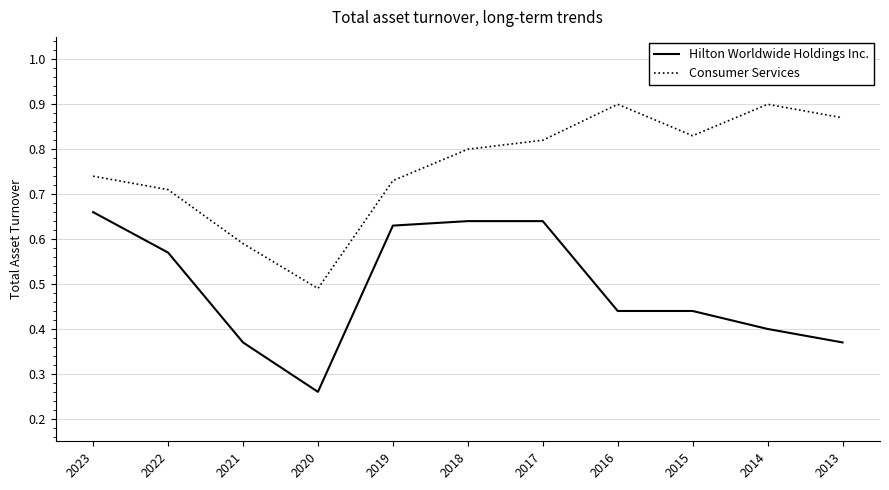

List the series in order of their overall mean, highest first.

Consumer Services, Hilton Worldwide Holdings Inc.